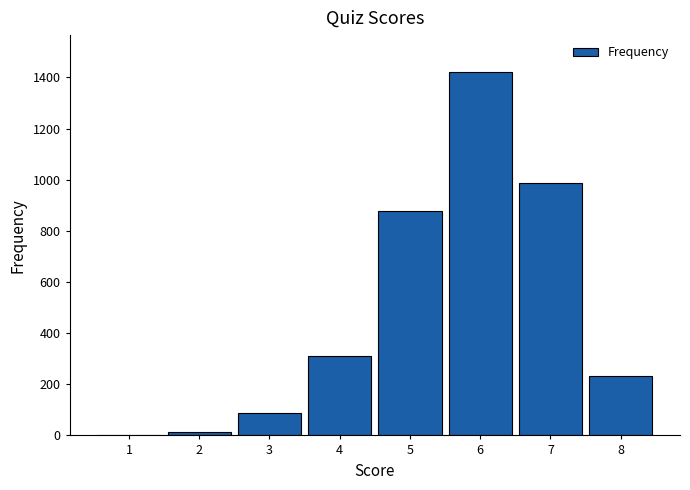

Reading right to left, list all the values displayed in this chart.

8=234	7=987	6=1423	5=876	4=312	3=89	2=14	1=0